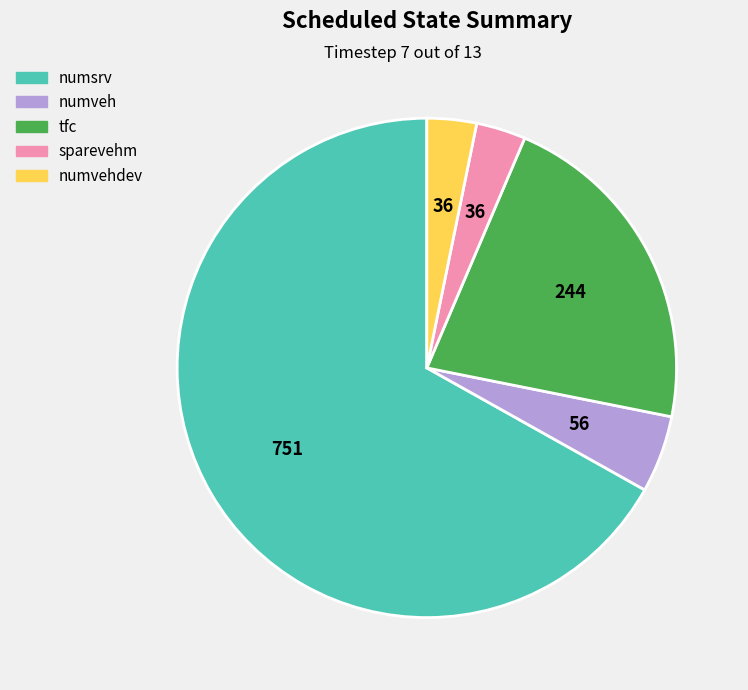

Does any single category account for the majority?

Yes